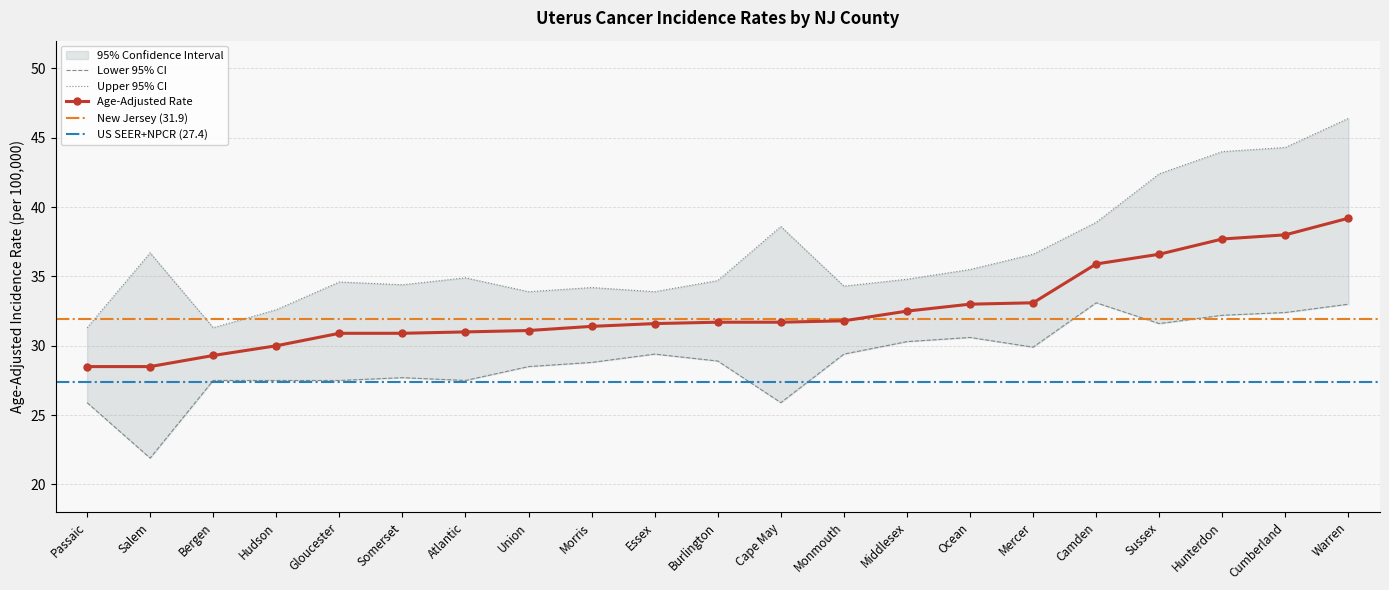

Which series has the widest spread of values?

Upper 95% CI